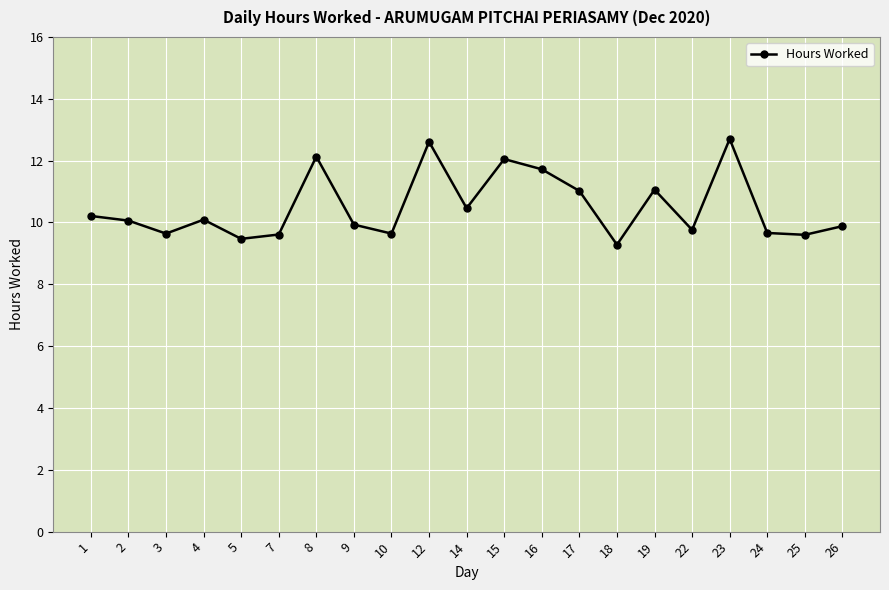

Does the chart display data point markers on the line(s)?

Yes